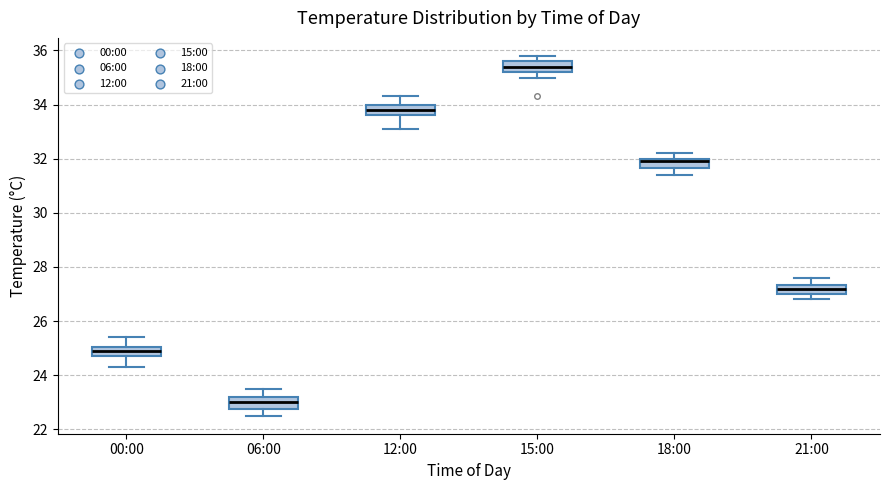

Reading left to right, read every box against the y-axis: the position of its median line, the range the box covers, and the ends of its whiskers. The values are not printed on the chart, so give them approximately, as read against the axis.

00:00: median 25.0 (inside the box), box 24.8 to 25.0, whiskers 24.4 to 25.4
06:00: median 23.0, box 22.8 to 23.2, whiskers 22.6 to 23.6
12:00: median 33.8, box 33.6 to 34.0, whiskers 33.2 to 34.4
15:00: median 35.4, box 35.2 to 35.6, whiskers 35.0 to 35.8
18:00: median 32.0 (just below the box's upper edge), box 31.6 to 32.0, whiskers 31.4 to 32.2
21:00: median 27.2, box 27.0 to 27.4, whiskers 26.8 to 27.6